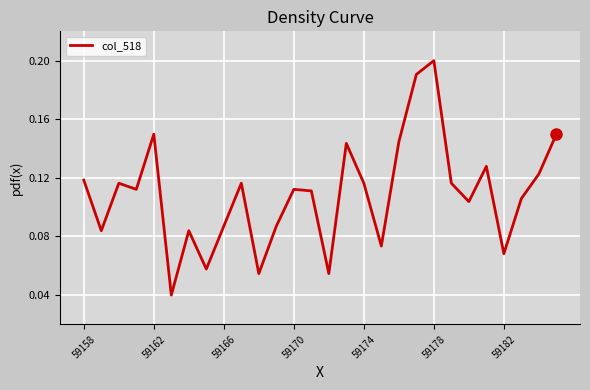

Reading left to right, list all the values displayed in this chart.

0.1	0.1	0.1	0.1	0.1	0.0	0.1	0.1	0.1	0.1	0.1	0.1	0.1	0.1	0.1	0.1	0.1	0.1	0.1	0.2	0.2	0.1	0.1	0.1	0.1	0.1	0.1	0.1